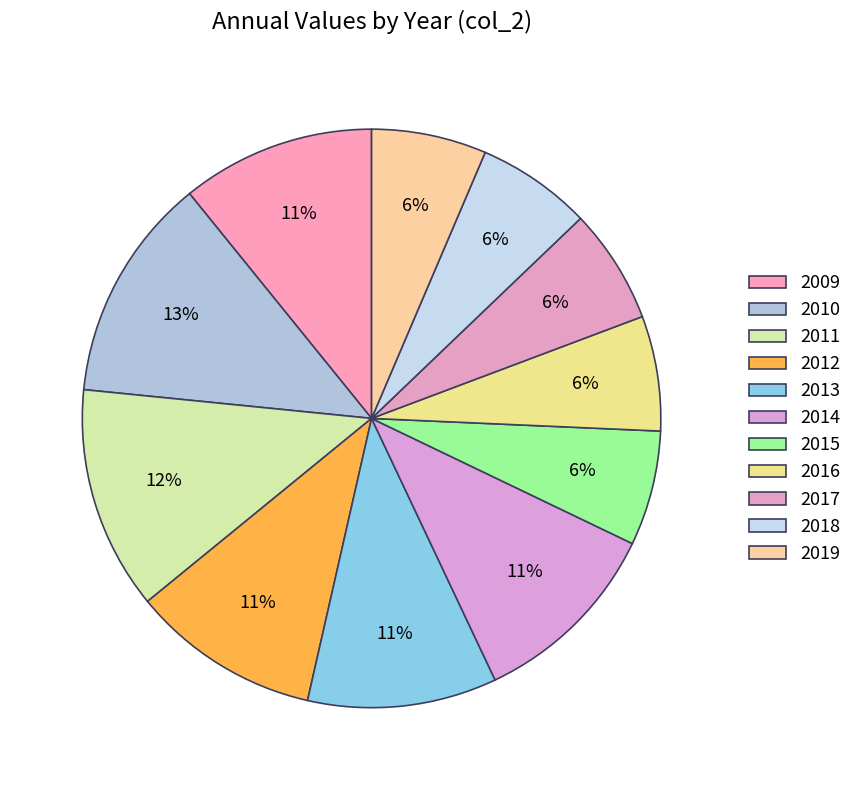

To the nearest percent, what portion does 2016 represent?

6%